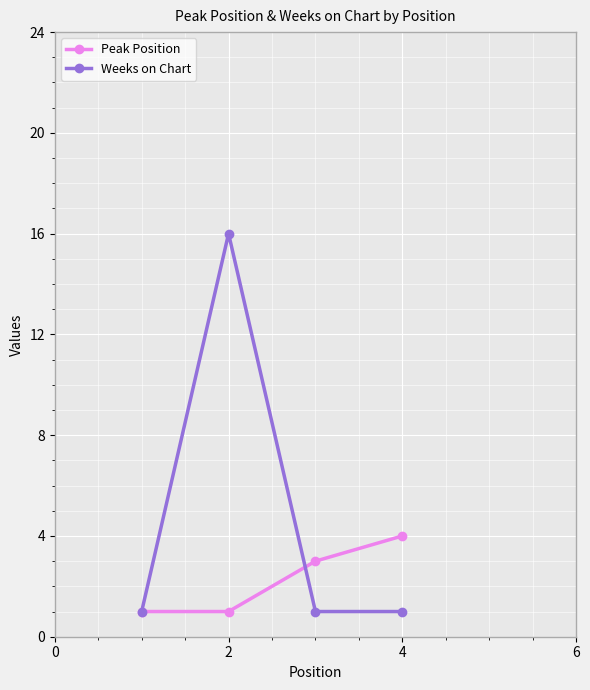

True or false: Peak Position has more than 1 interior local peaks.

False